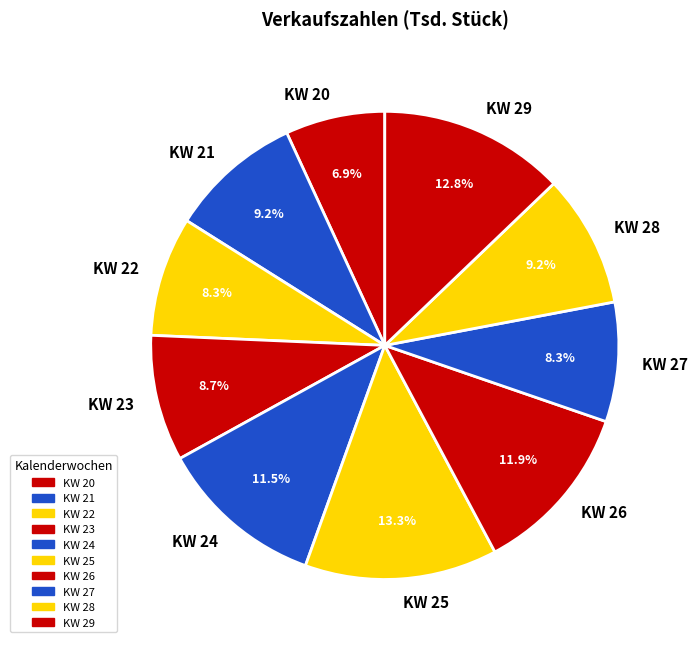

Combined, what portion of the pie is KW 27 and KW 29?

21.1%